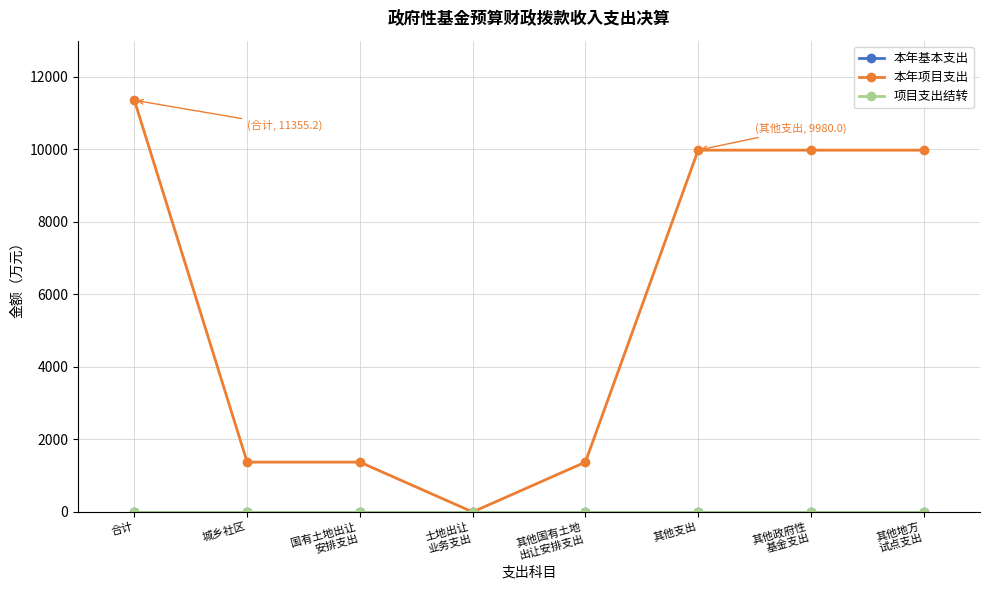

Does the chart have visible grid lines?

Yes